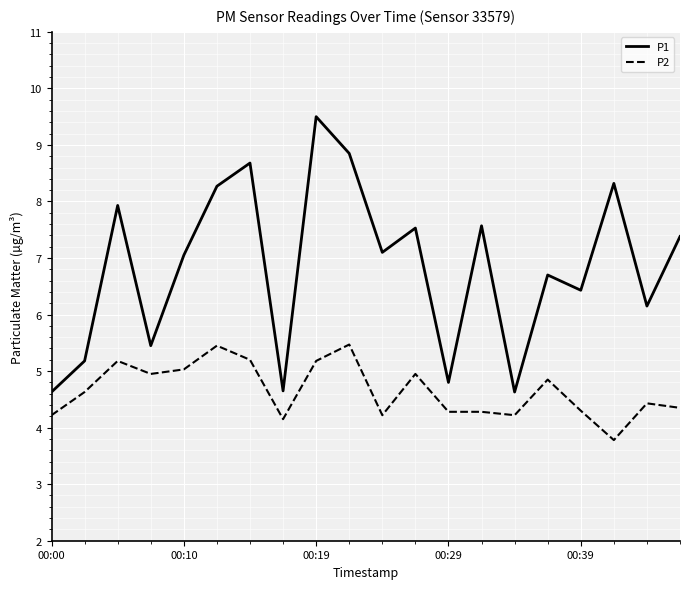

Rank the series by their average value, from lowest to highest.

P2, P1